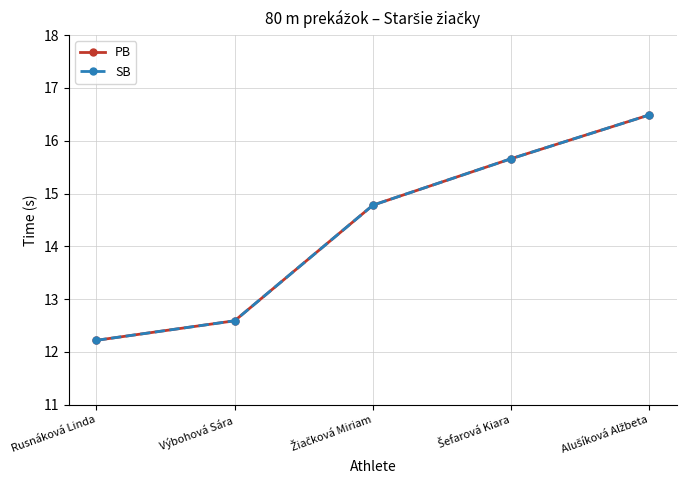

At which category does the chart reach its peak across all series?

Alušíková Alžbeta